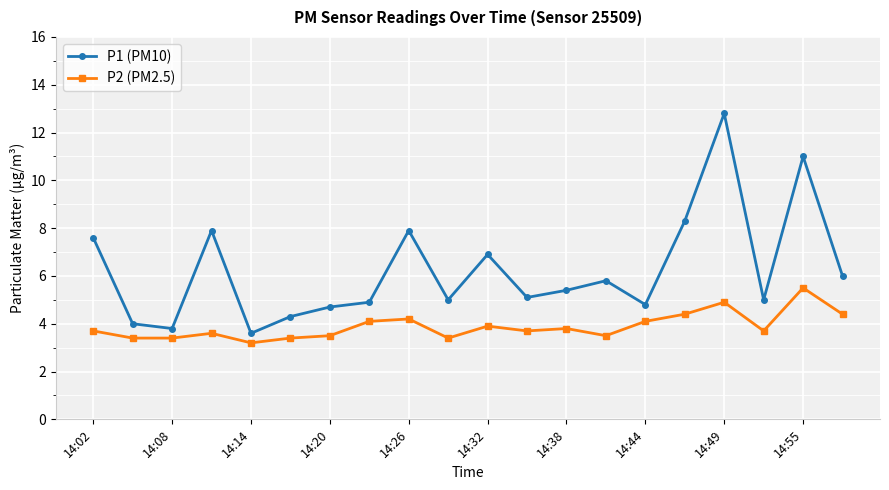

How many categories are shown in the chart?

20